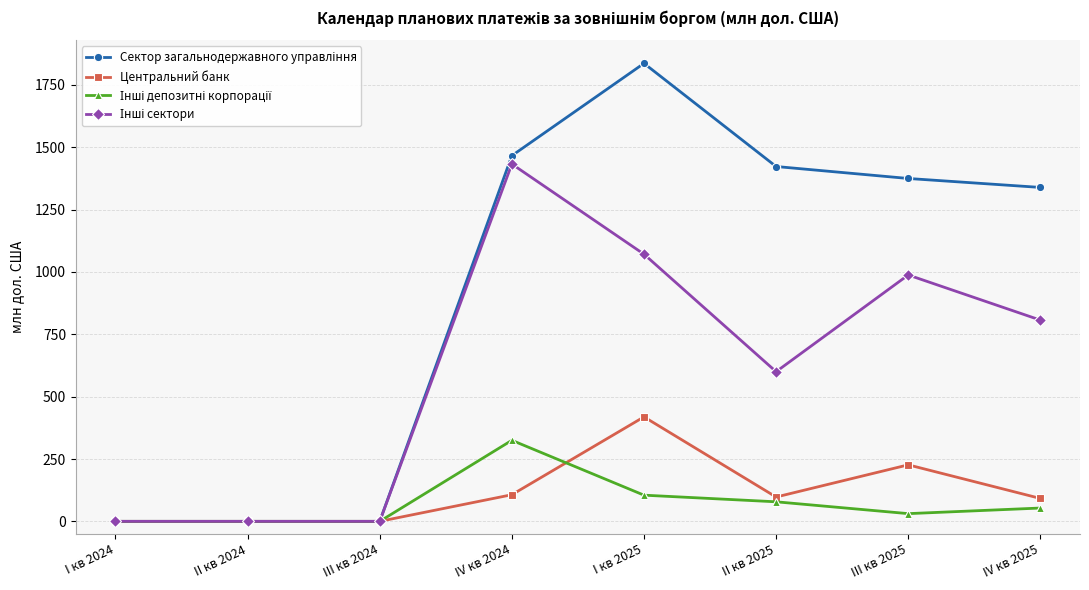

True or false: Центральний банк has a value of 97.6 at II кв 2025.

True